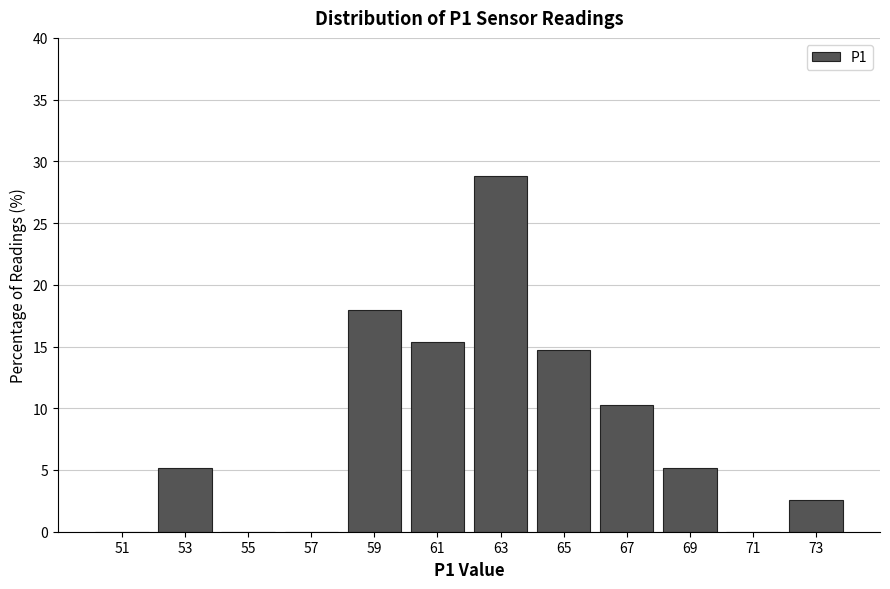

Which range on the x-axis has the tallest bar?

62 to 64